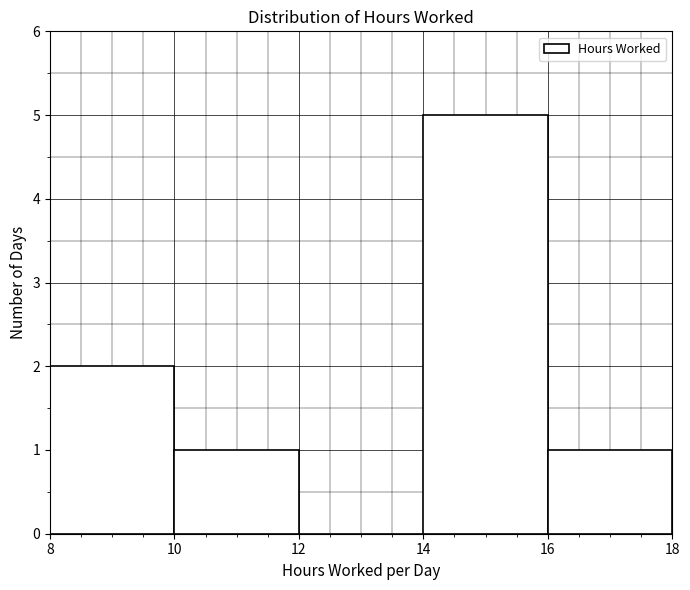

Reading left to right, transcribe this chart: for each bar, give the range it covers on the x-axis and its height. The values are not printed on the chart, so give them approximately, as read against the axis.

8 to 10: 2
10 to 12: 1
12 to 14: 0
14 to 16: 5
16 to 18: 1